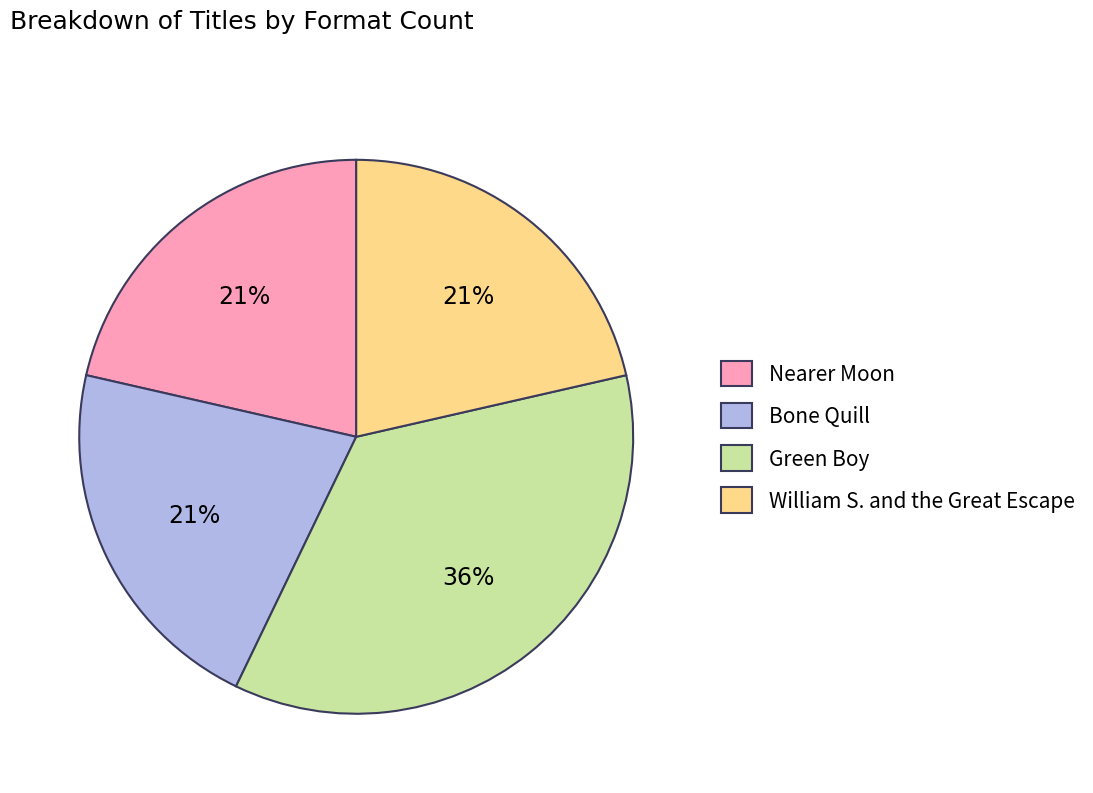

Is the sum of Green Boy and Nearer Moon greater than half?

Yes